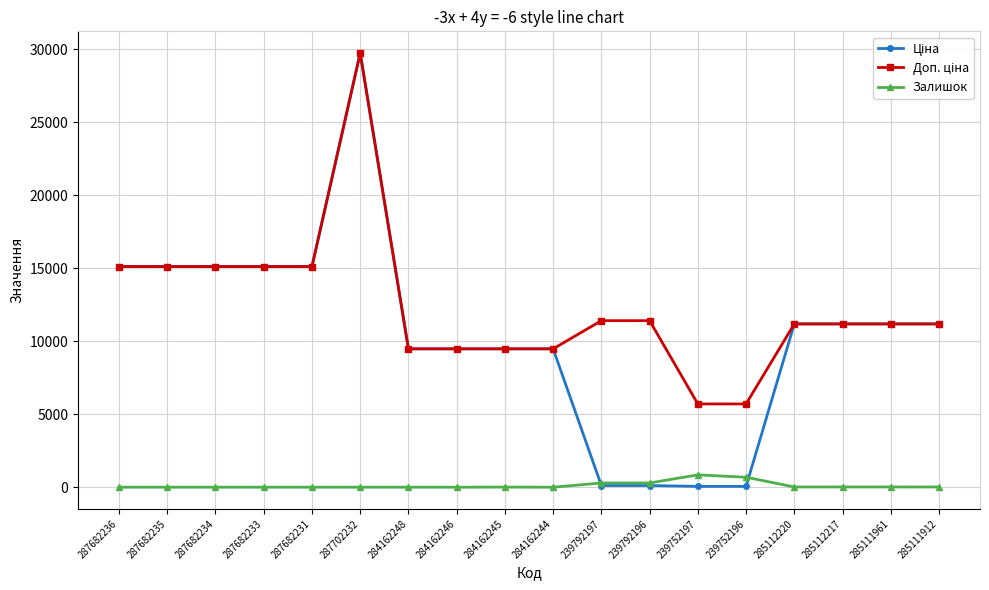

True or false: Залишок has a value of 0.0 at 287702232.

True